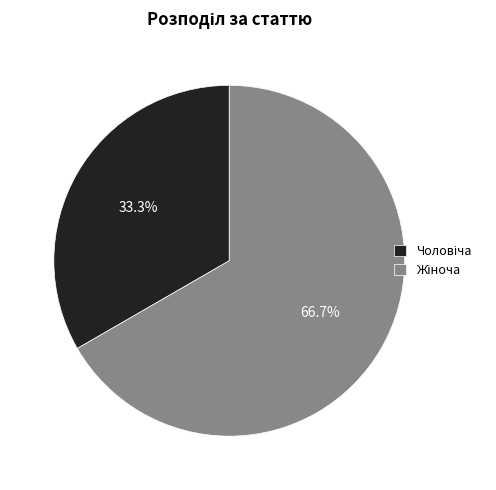

Is there a majority slice in this chart?

Yes